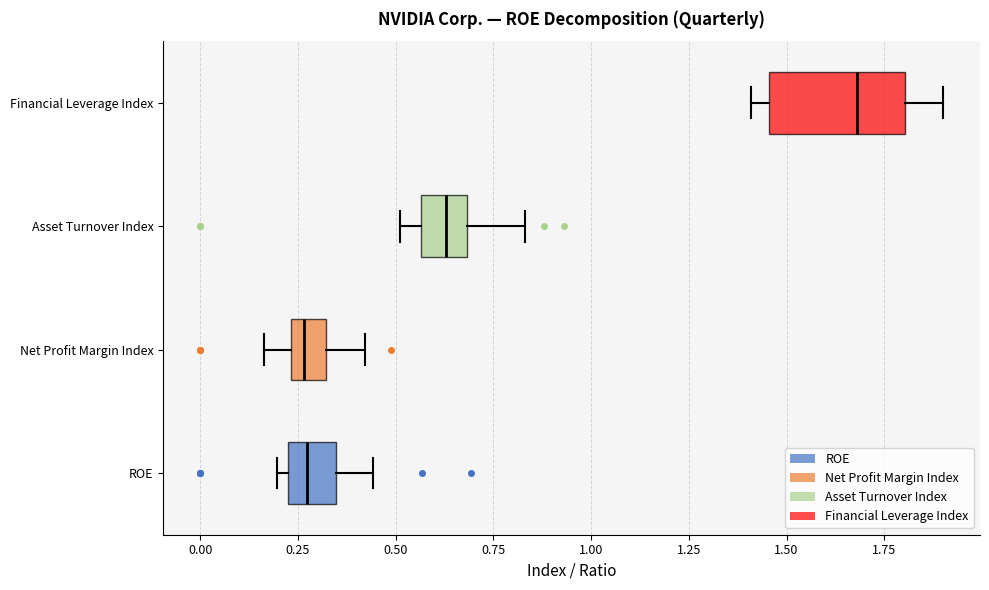

Reading bottom to top, read every box against the x-axis: the position of its median line, the range the box covers, and the ends of its whiskers. The values are not printed on the chart, so give them approximately, as read against the axis.

ROE: median 0.25 (inside the box), box 0.25 to 0.35, whiskers 0.20 to 0.45
Net Profit Margin Index: median 0.25 (inside the box), box 0.25 to 0.30, whiskers 0.15 to 0.40
Asset Turnover Index: median 0.65, box 0.55 to 0.70, whiskers 0.50 to 0.85
Financial Leverage Index: median 1.70, box 1.45 to 1.80, whiskers 1.40 to 1.90